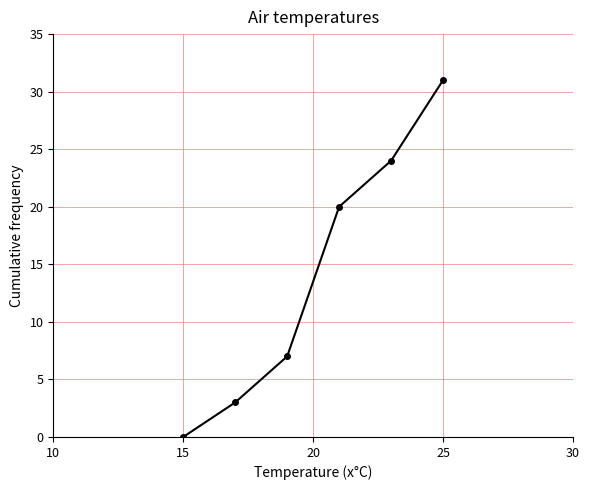

What is the average value?

14